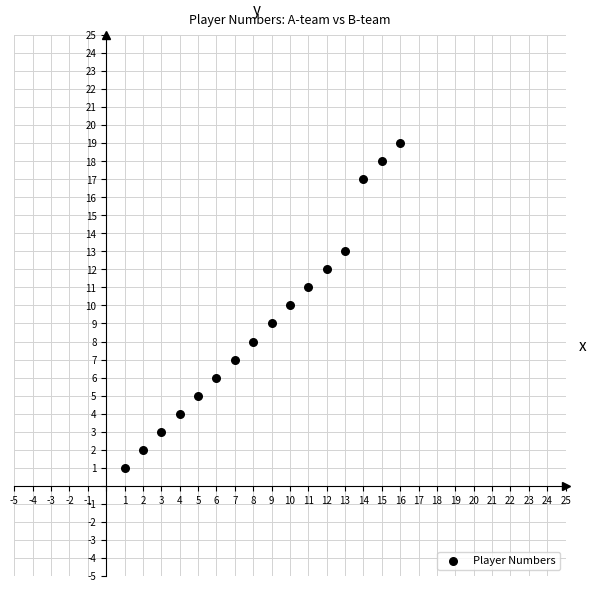

What is the range of X values (max minus min)?

15